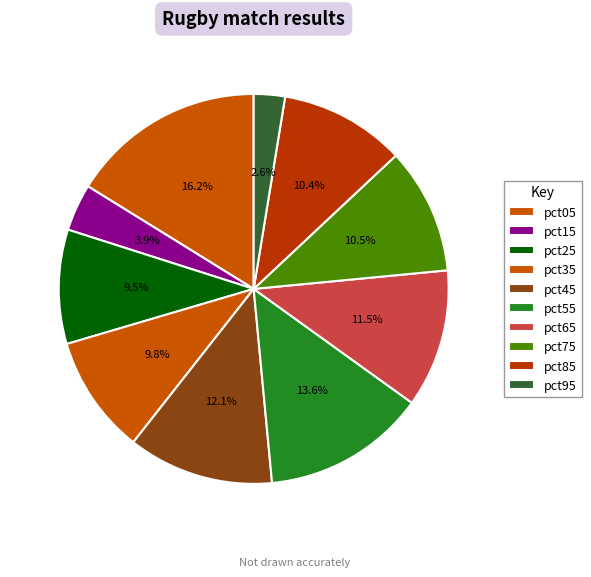

Is pct85 the majority of the pie?

No